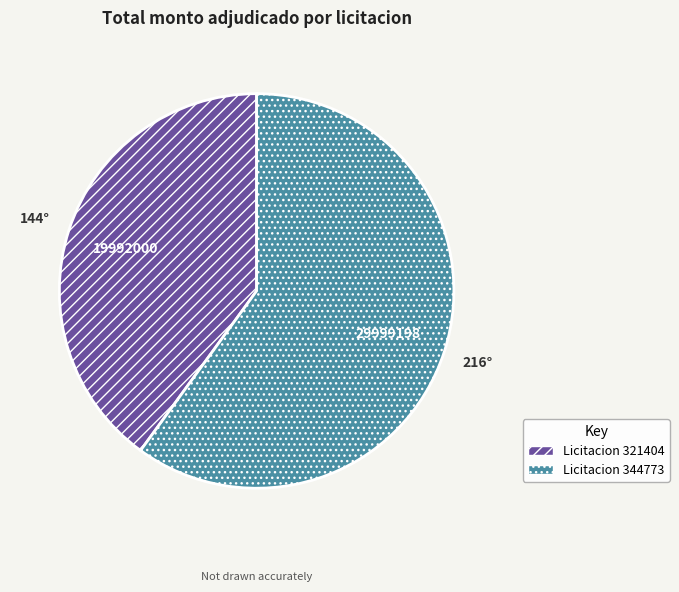

True or false: Licitacion 321404 accounts for 49% of the total.

False